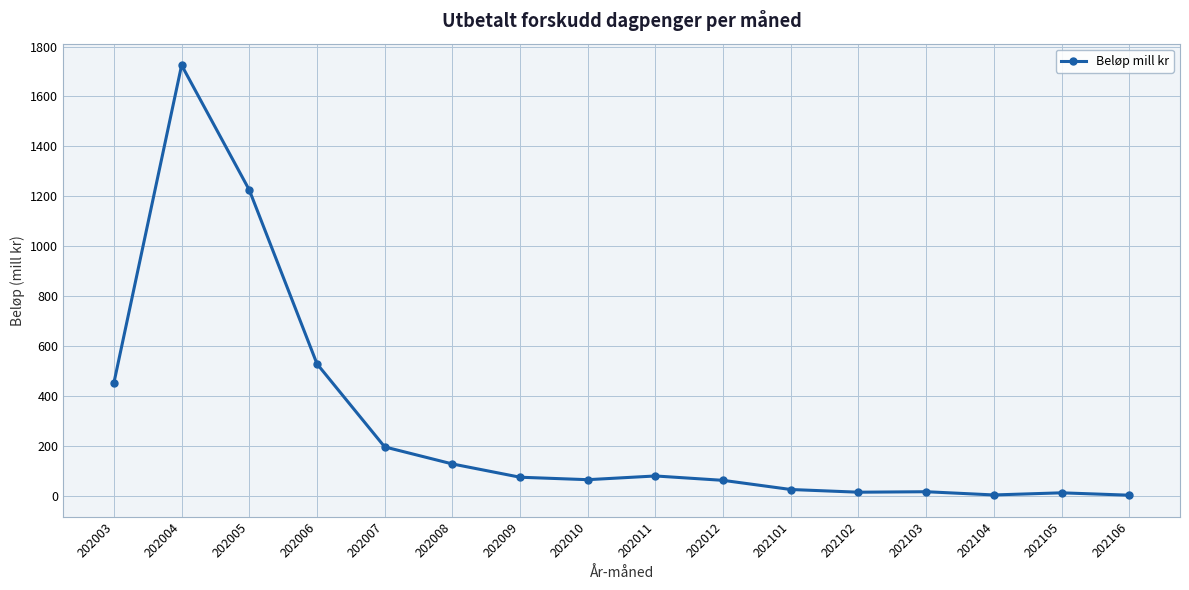

What is the difference between the maximum and minimum values?

1724.0